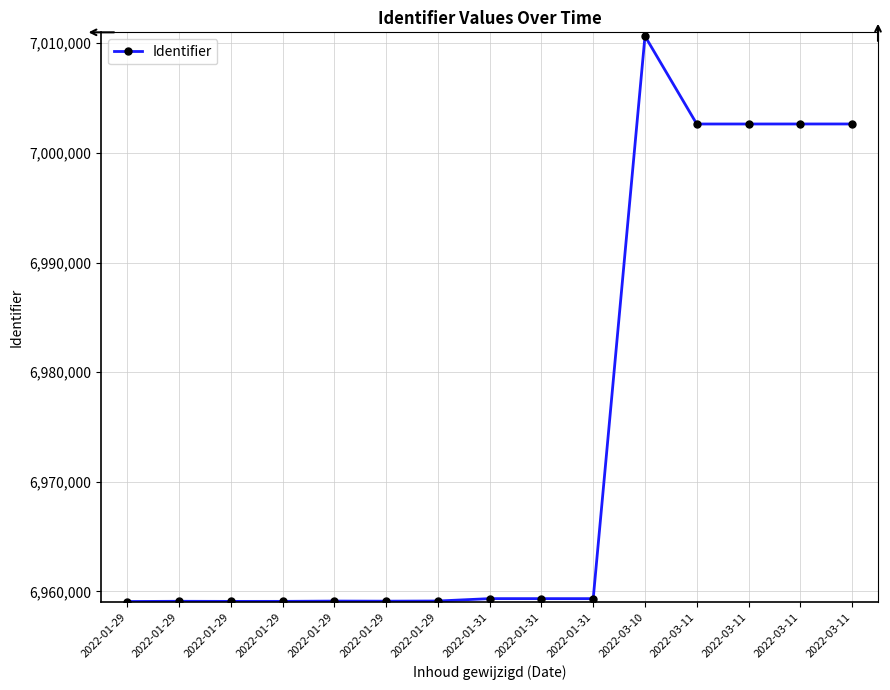

How many data points are less than 6959336?

7